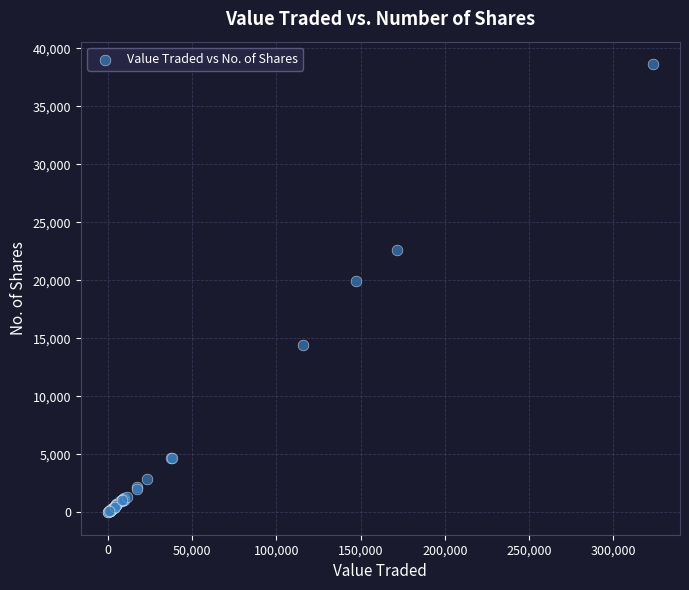

What Y value in the scatter plot is closest to 19319?

19906